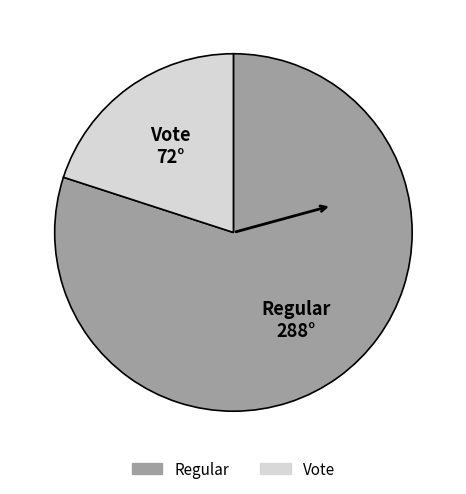

Approximately how many times larger is the value at Regular compared to Vote?

4.0